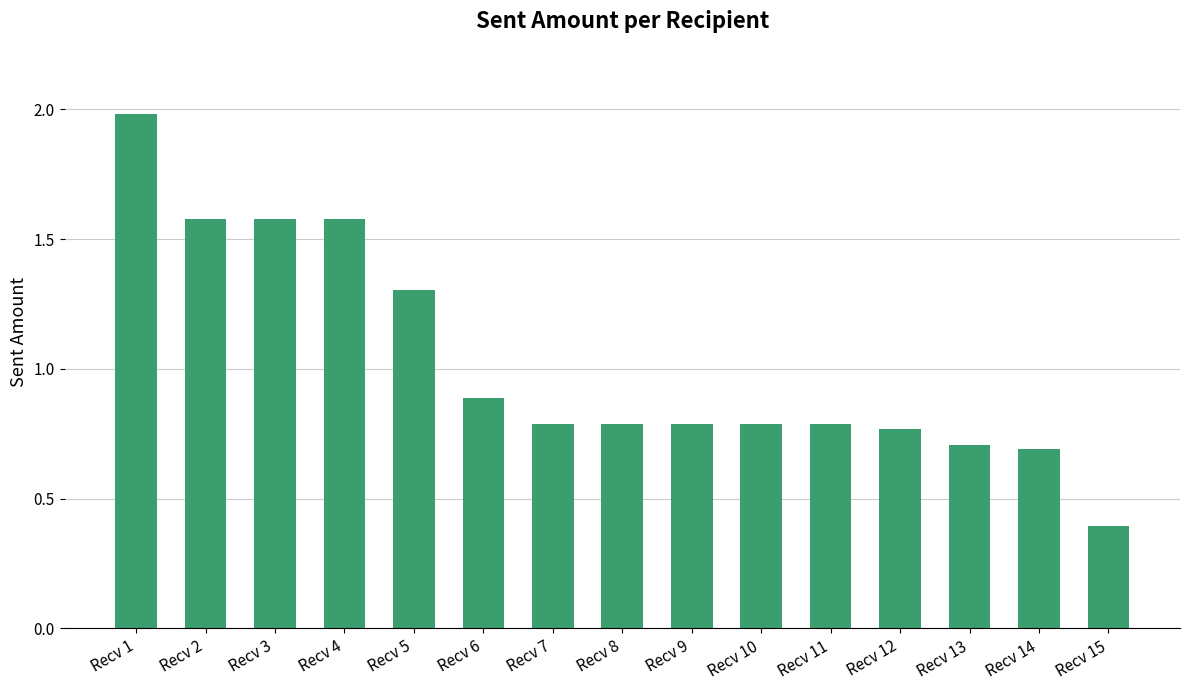

What is the greatest value displayed?

2.0